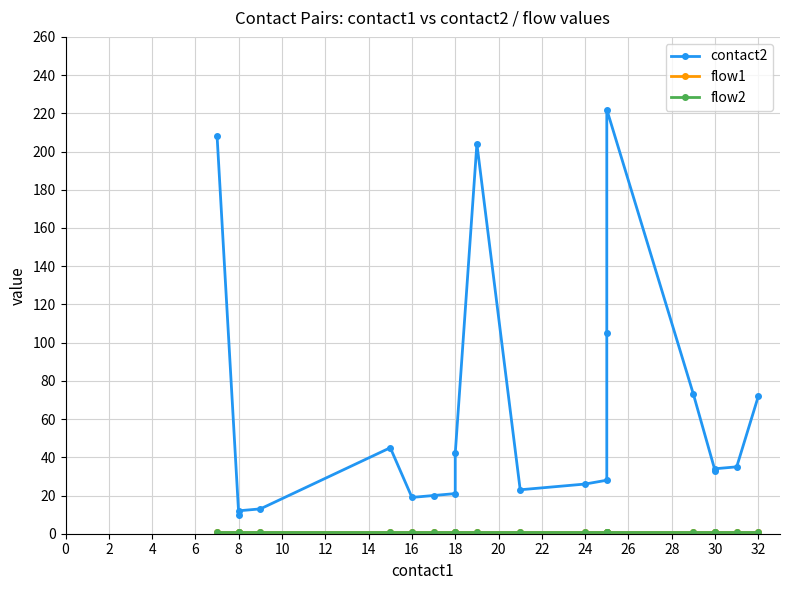

At 16, list the series in order from smallest to largest.

flow1, flow2, contact2